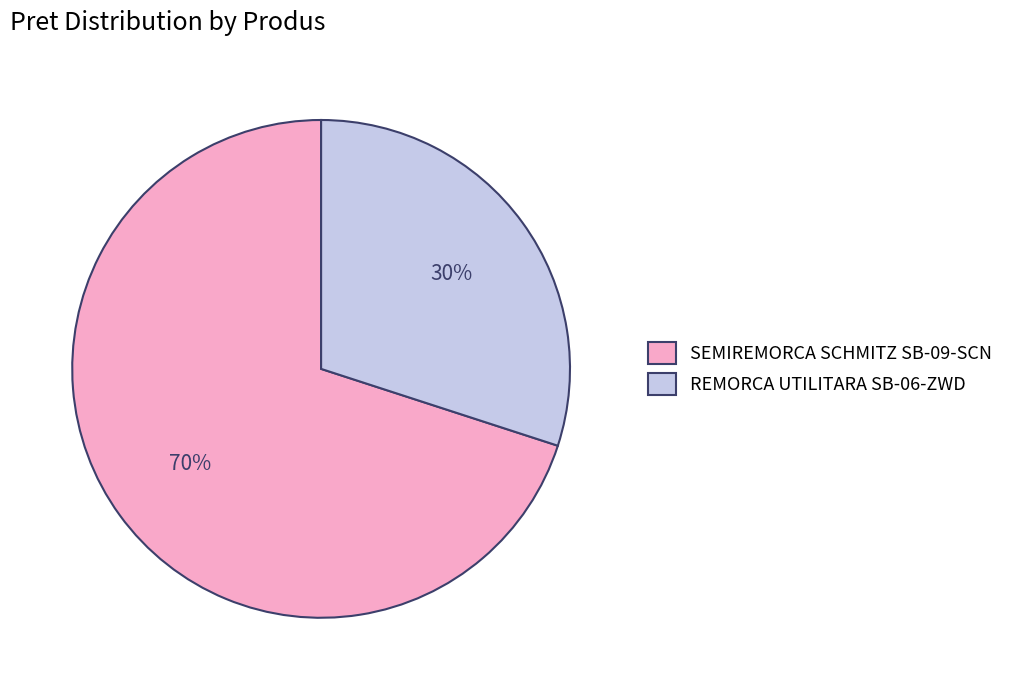

True or false: REMORCA UTILITARA SB-06-ZWD accounts for 40% of the total.

False